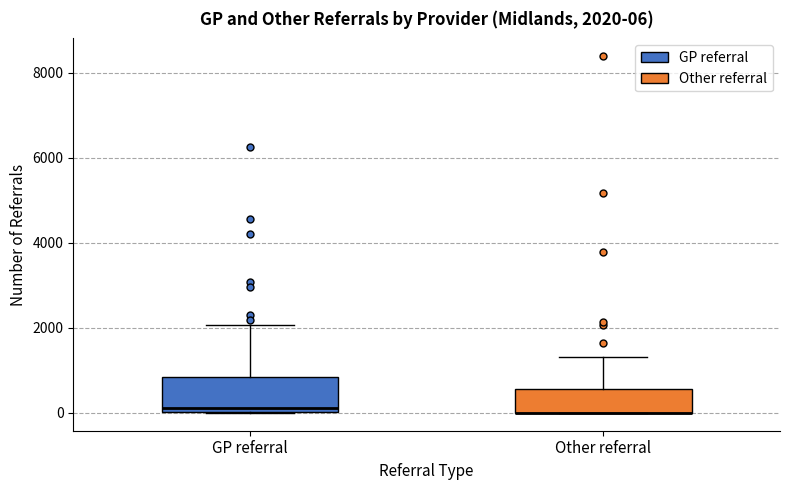

Comparing the boxes themselves (not the whiskers), which one is the tallest?

GP referral